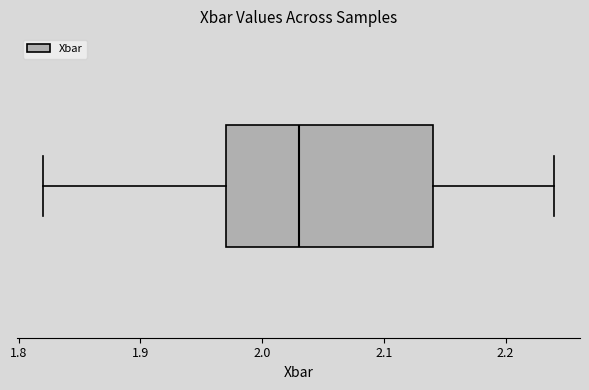

Transcribe this box plot: give where the median line is, the range the box spans, and where the two whiskers end, as read against the x-axis. The values are not printed on the chart, so give them approximately, as read against the axis.

median 2.03, box 1.97 to 2.14, whiskers 1.82 to 2.24